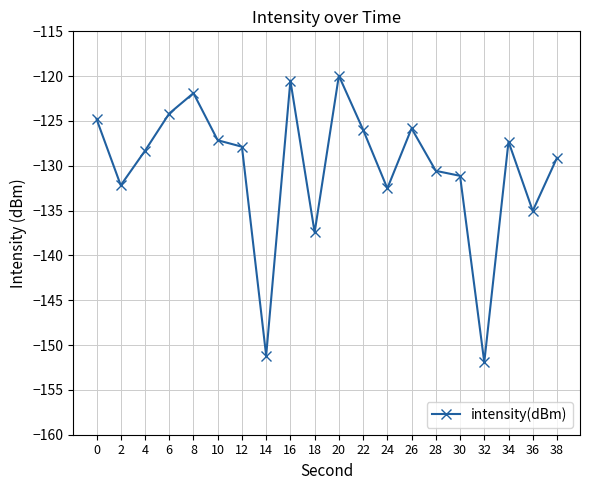

Does the chart have visible grid lines?

Yes